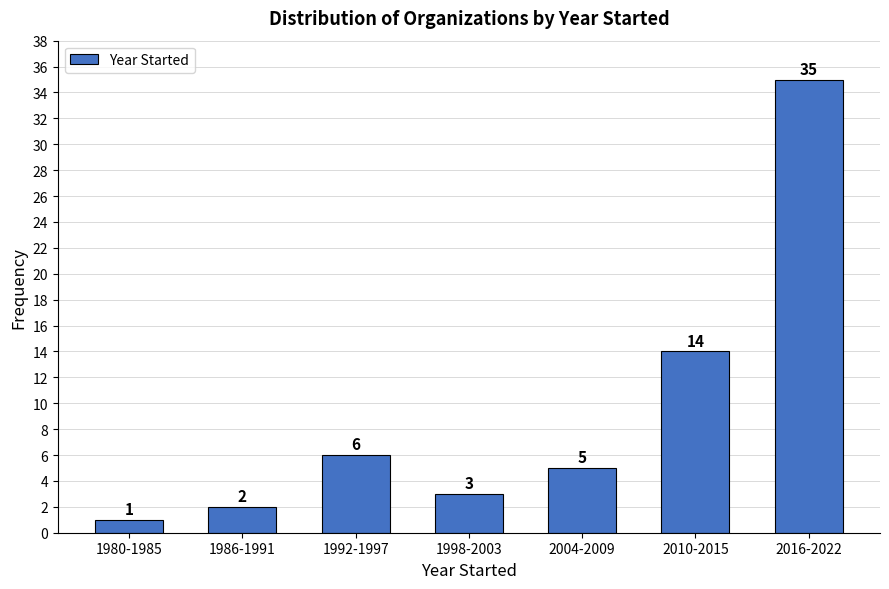

Reading left to right, transcribe all the data shown in this chart.

1	2	6	3	5	14	35